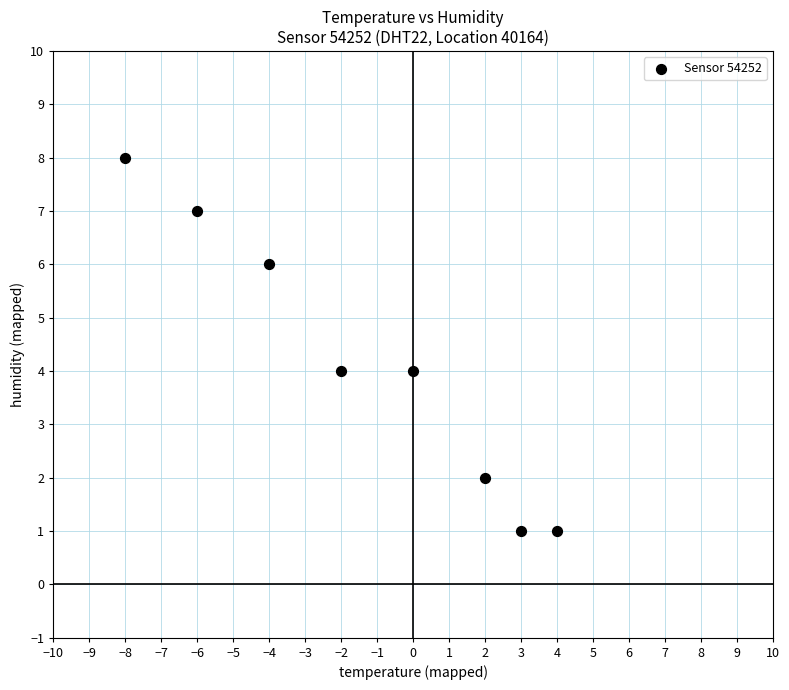

What is the range of X values (max minus min)?

12